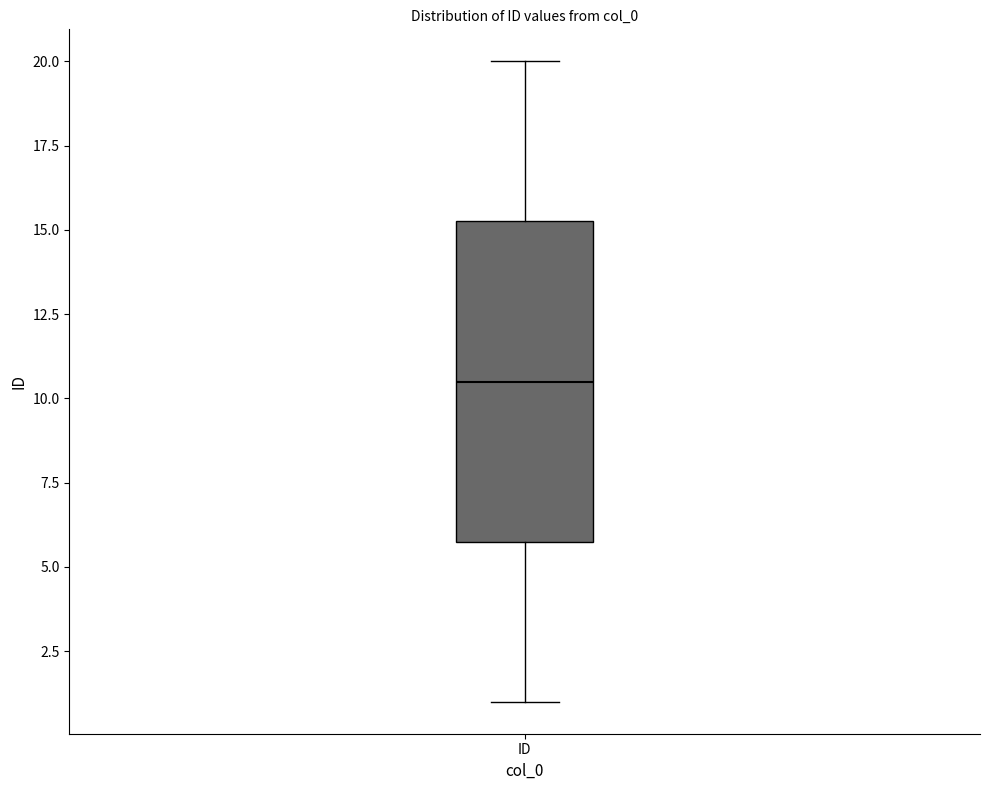

Transcribe this box plot: give where the median line is, the range the box spans, and where the two whiskers end, as read against the y-axis. The values are not printed on the chart, so give them approximately, as read against the axis.

median 10.5, box 6.0 to 15.5, whiskers 1.0 to 20.0